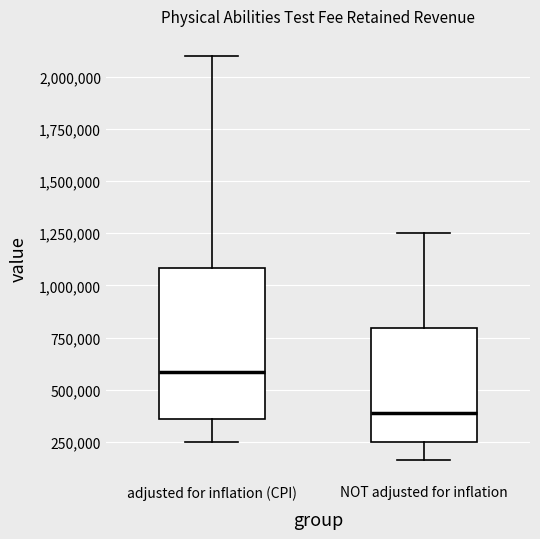

Where does the lower whisker of the box for adjusted for inflation (CPI) end on the y-axis? The values are not printed on the chart, so give them approximately, as read against the axis.

250000